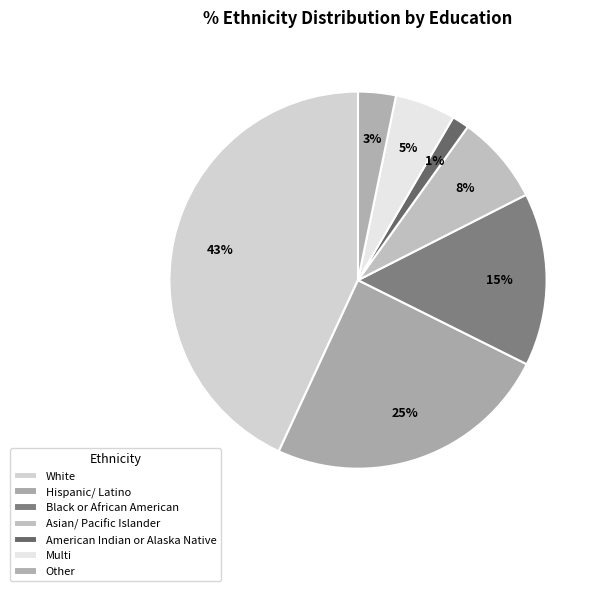

To the nearest percent, what portion does Asian/ Pacific Islander represent?

8%